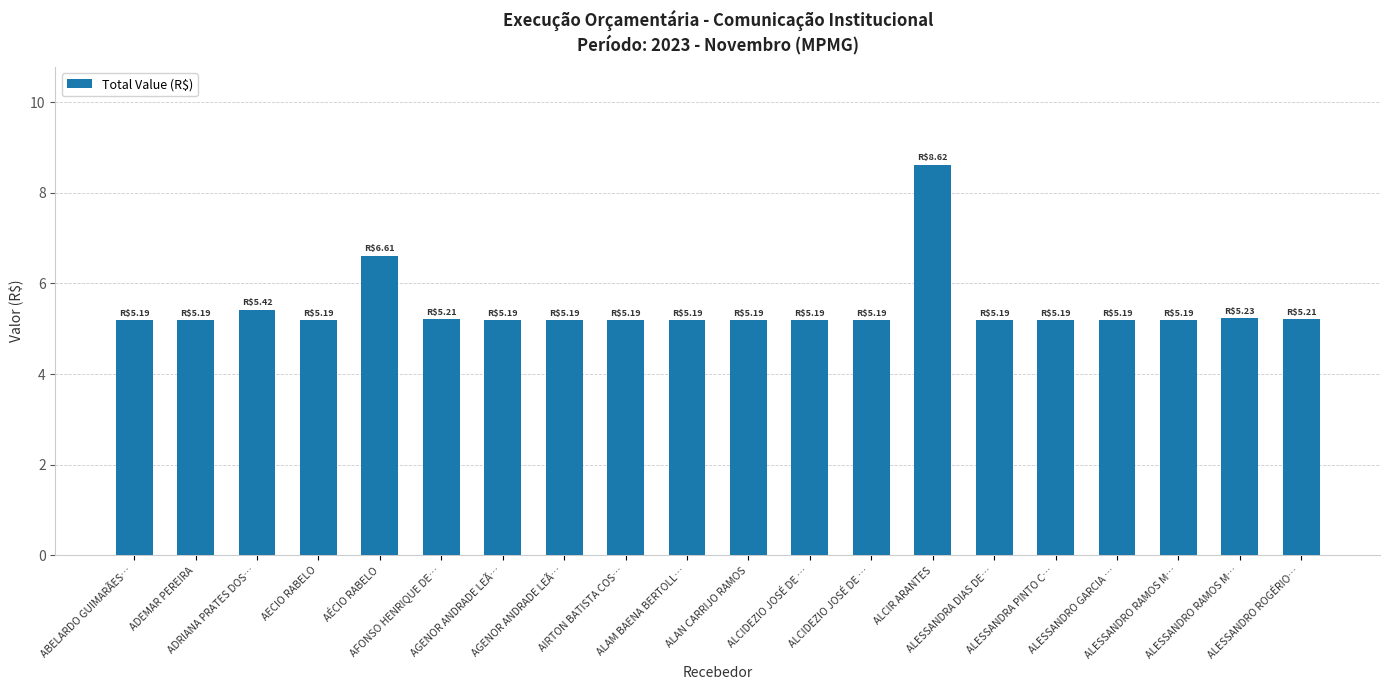

List the labels in order of value, smallest first.

ABELARDO GUIMARÃES…, ADEMAR PEREIRA, AECIO RABELO, AGENOR ANDRADE LEÃ…, AGENOR ANDRADE LEÃ…, AIRTON BATISTA COS…, ALAM BAENA BERTOLL…, ALAN CARRIJO RAMOS, ALCIDEZIO JOSÉ DE …, ALCIDEZIO JOSÉ DE …, ALESSANDRA DIAS DE…, ALESSANDRA PINTO C…, ALESSANDRO GARCIA …, ALESSANDRO RAMOS M…, AFONSO HENRIQUE DE…, ALESSANDRO ROGÉRIO…, ALESSANDRO RAMOS M…, ADRIANA PRATES DOS…, AÉCIO RABELO, ALCIR ARANTES